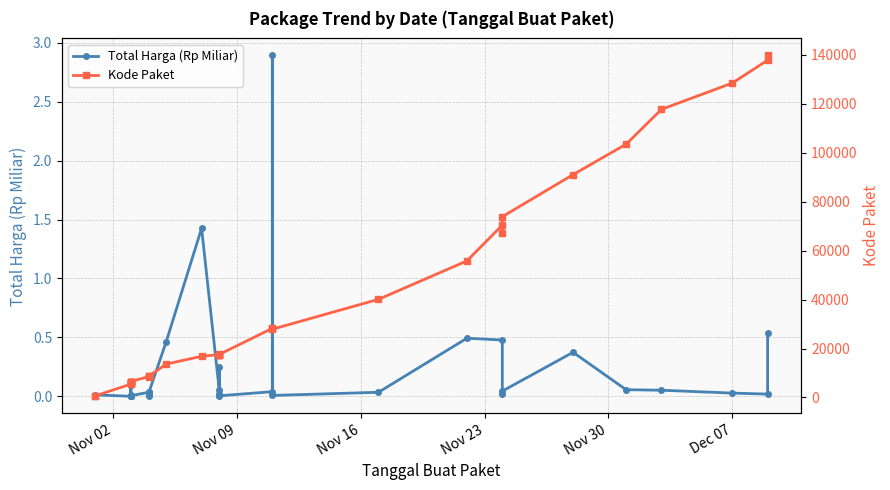

What is the difference between the second highest and second lowest values in the Total Harga (Rp Miliar) series?

1.4